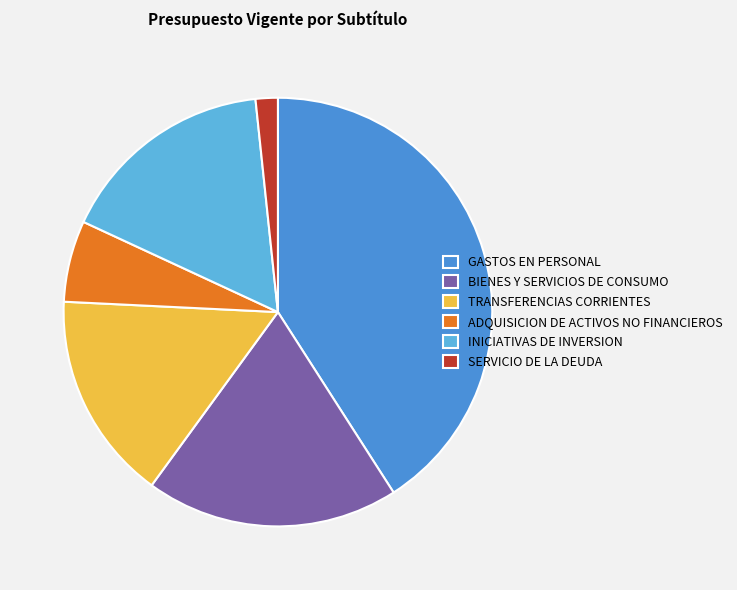

The INICIATIVAS DE INVERSION slice represents 23% of the pie. True or false?

False